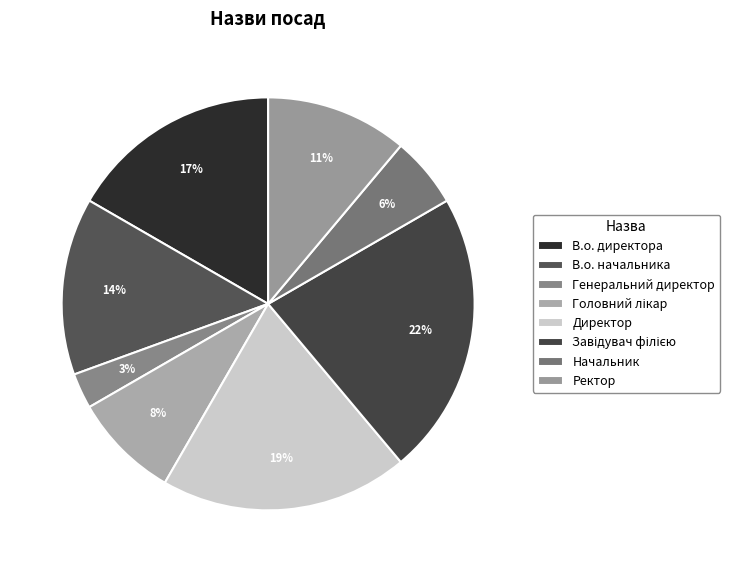

How much of the chart is everything except В.о. директора?

83.3%